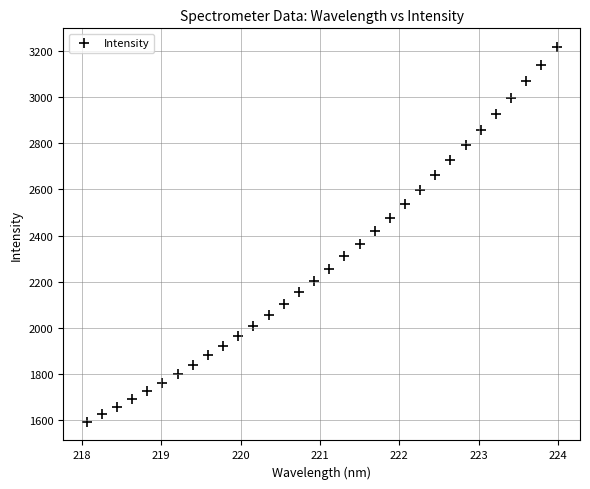

What is the range of X values (max minus min)?

5.9